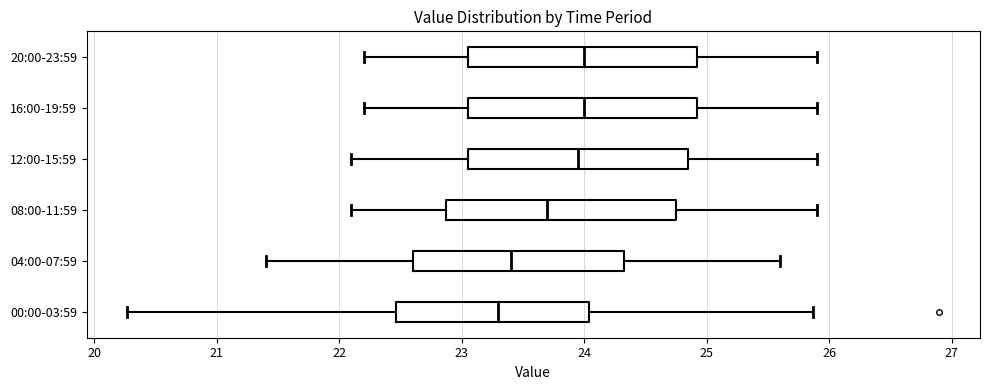

Reading bottom to top, read every box against the x-axis: the position of its median line, the range the box covers, and the ends of its whiskers. The values are not printed on the chart, so give them approximately, as read against the axis.

00:00-03:59: median 23.3, box 22.5 to 24.0, whiskers 20.3 to 25.9
04:00-07:59: median 23.4, box 22.6 to 24.3, whiskers 21.4 to 25.6
08:00-11:59: median 23.7, box 22.9 to 24.8, whiskers 22.1 to 25.9
12:00-15:59: median 24.0, box 23.1 to 24.9, whiskers 22.1 to 25.9
16:00-19:59: median 24.0, box 23.1 to 24.9, whiskers 22.2 to 25.9
20:00-23:59: median 24.0, box 23.1 to 24.9, whiskers 22.2 to 25.9